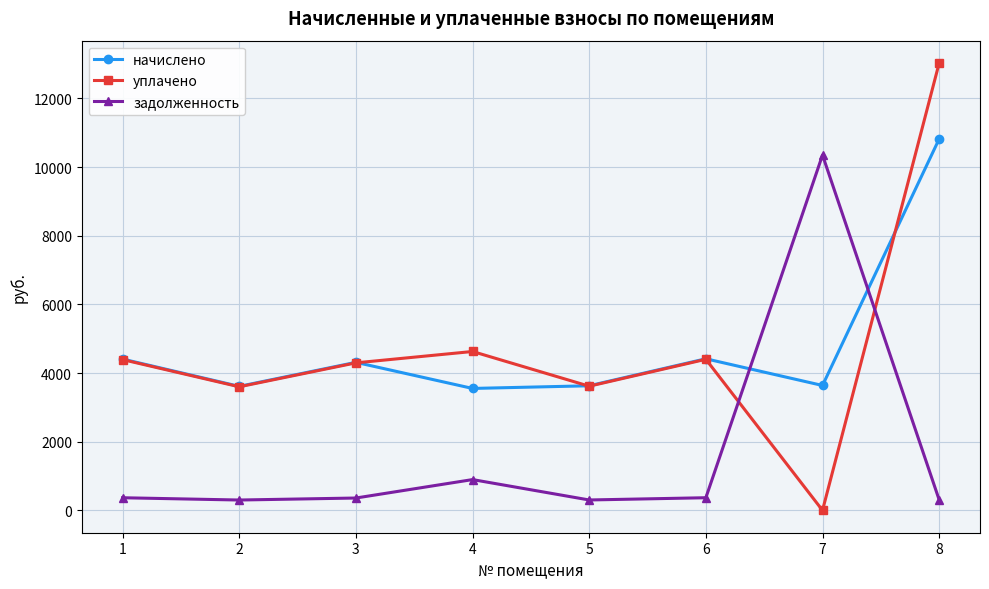

True or false: задолженность and начислено cross at least once.

True